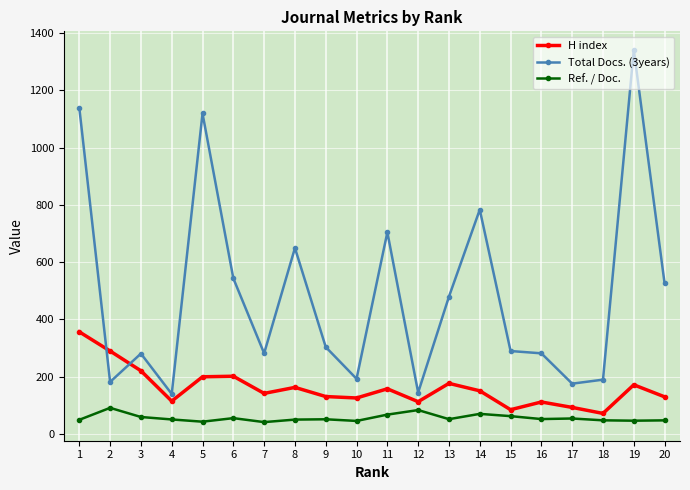

How many categories are shown in the chart?

20